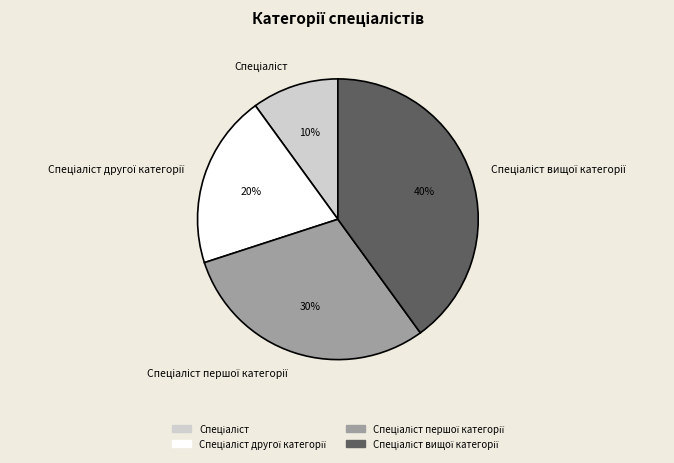

To the nearest percent, what is the average slice percentage?

25%